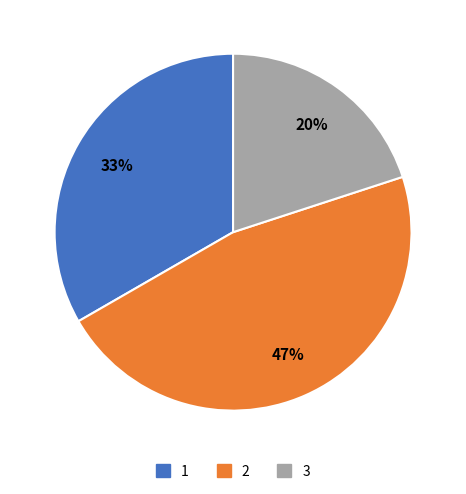

What is the ratio of the value at 3 to the value at 1?

0.6